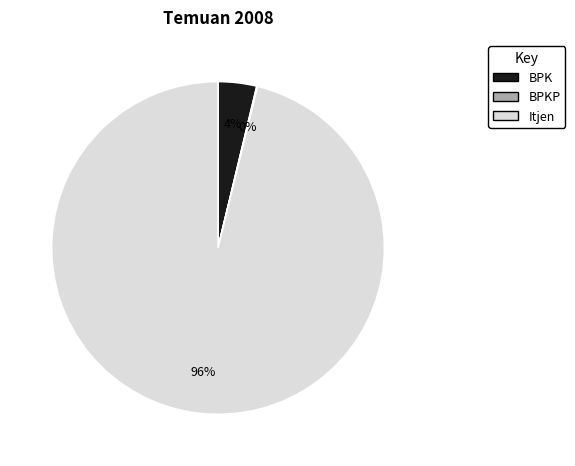

To the nearest percent, what is the difference between the largest and smallest slice percentages?

96%